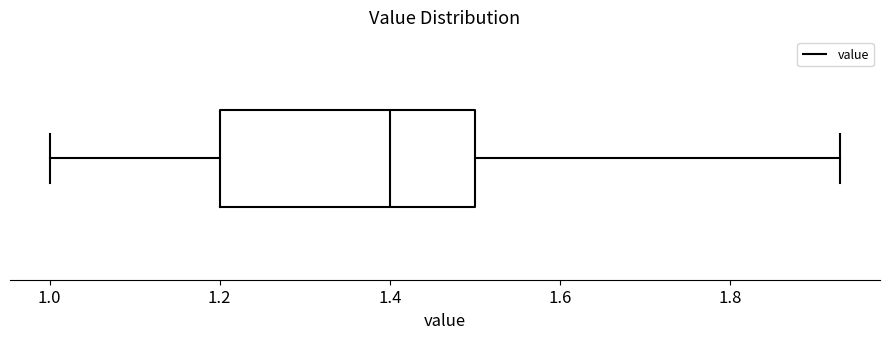

Where does the median line of the box sit on the x-axis? The values are not printed on the chart, so give them approximately, as read against the axis.

1.40